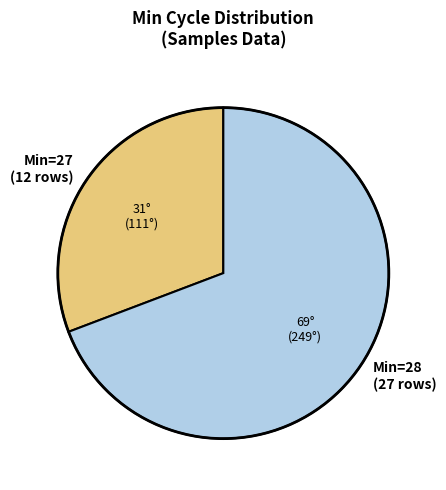

Approximately how many times larger is the value at Min=28 (27 rows) compared to Min=27 (12 rows)?

2.3